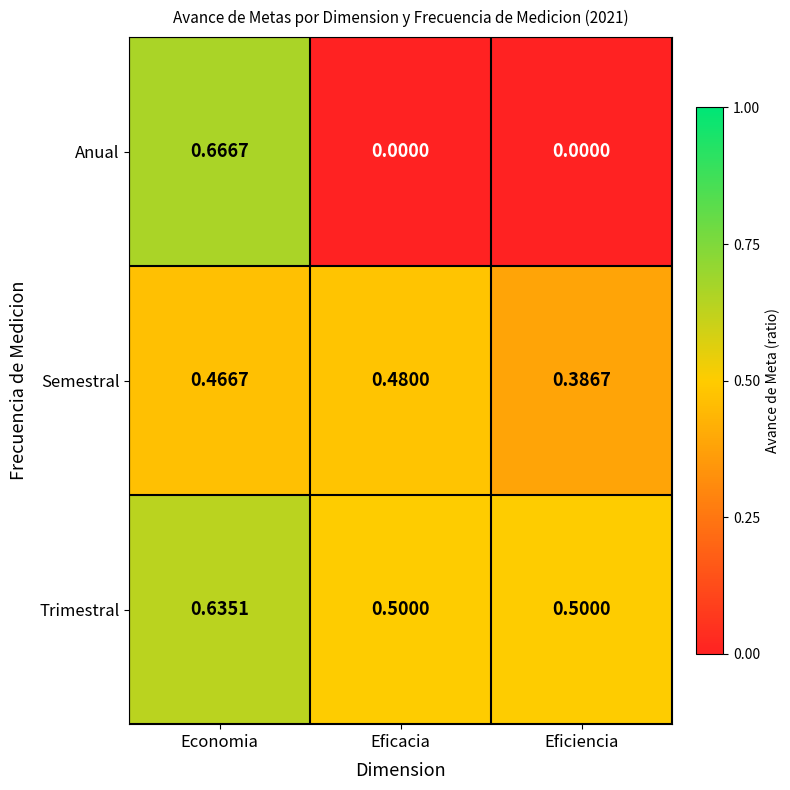

Between Economia and Eficacia, which series saw the biggest shift?

Anual